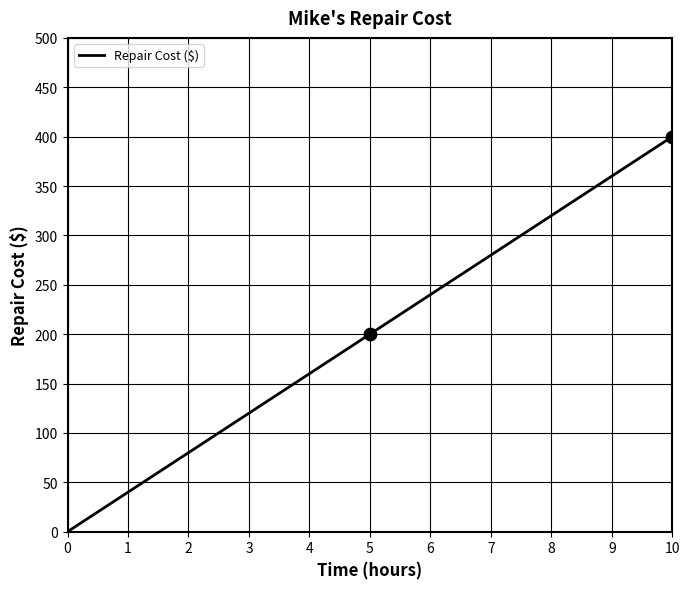

What is the change in value from 0 to 9?

+360